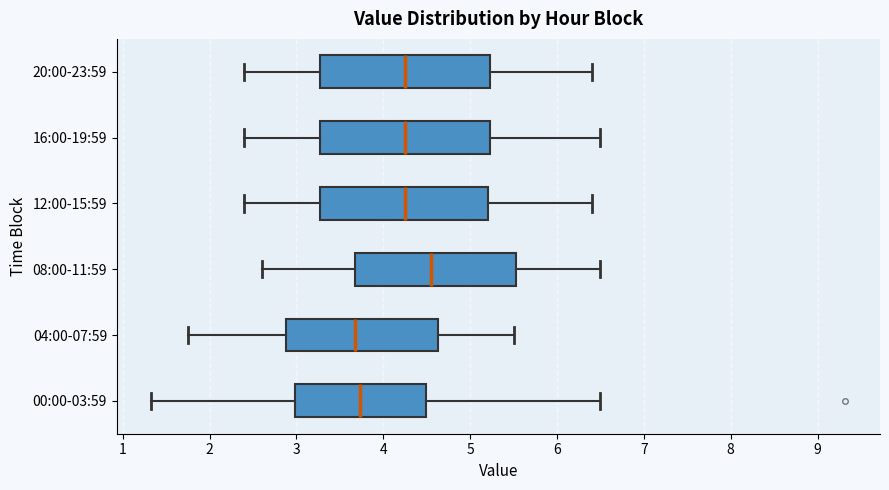

Reading bottom to top, transcribe this box plot: for each box, give where its median line is, the range the box spans, and where its two whiskers end, as read against the x-axis. The values are not printed on the chart, so give them approximately, as read against the axis.

00:00-03:59: median 3.7, box 3.0 to 4.5, whiskers 1.3 to 6.5
04:00-07:59: median 3.7, box 2.9 to 4.6, whiskers 1.8 to 5.5
08:00-11:59: median 4.6, box 3.7 to 5.5, whiskers 2.6 to 6.5
12:00-15:59: median 4.3, box 3.3 to 5.2, whiskers 2.4 to 6.4
16:00-19:59: median 4.3, box 3.3 to 5.2, whiskers 2.4 to 6.5
20:00-23:59: median 4.3, box 3.3 to 5.2, whiskers 2.4 to 6.4